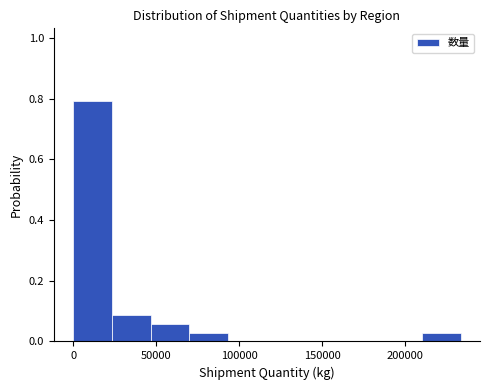

Reading left to right, list every bar in this chart as the range it spans on the x-axis followed by its height. Neither the bar edges nor the heights are printed on the chart, so give them approximately, as read against the axes.

0 to 25000: 0.80
25000 to 45000: 0.08
45000 to 70000: 0.06
70000 to 95000: 0.02
95000 to 115000: 0
115000 to 140000: 0
140000 to 165000: 0
165000 to 185000: 0
185000 to 210000: 0
210000 to 235000: 0.02